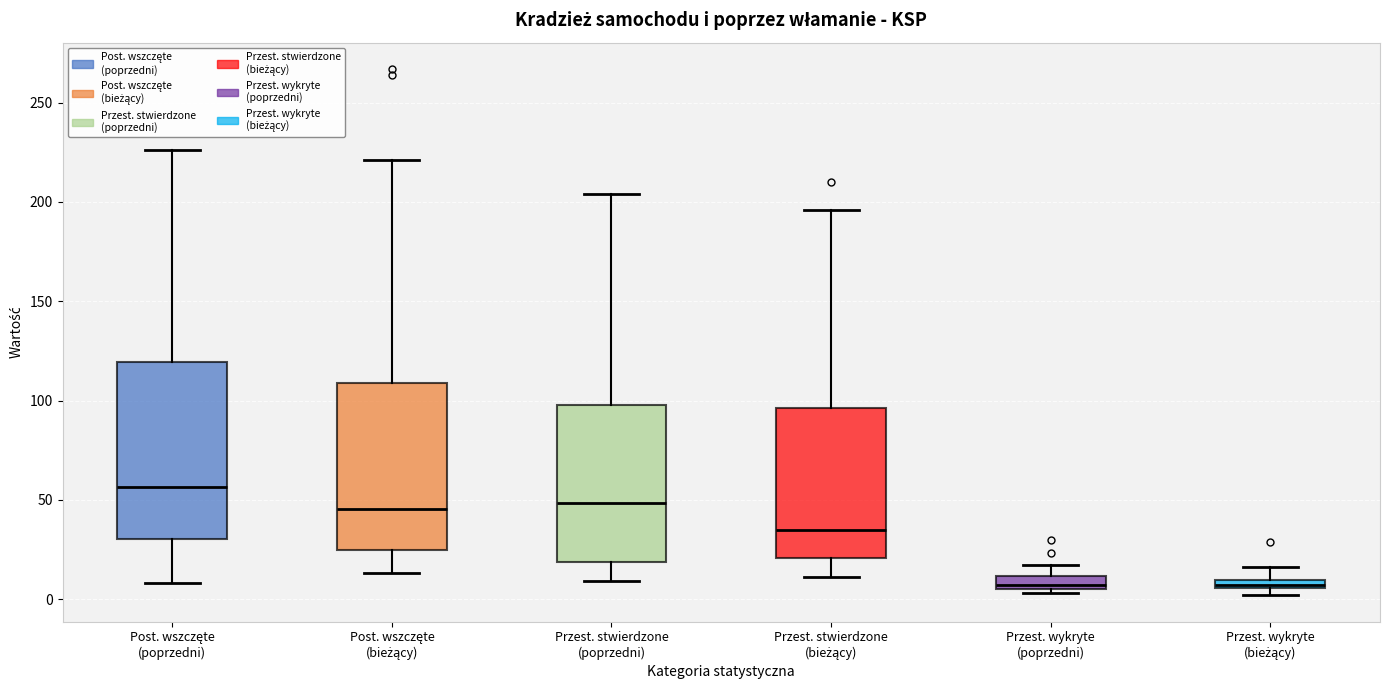

Which box has the highest median line?

Post. wszczęte (poprzedni)